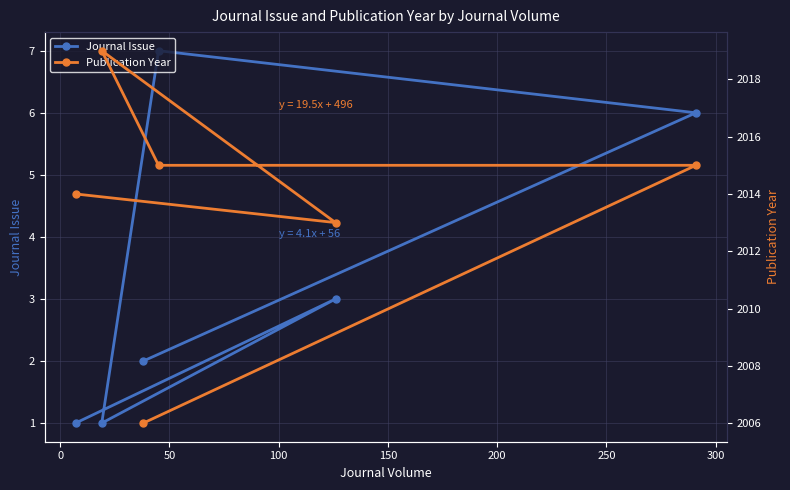

What is the maximum value for Journal Issue?

7